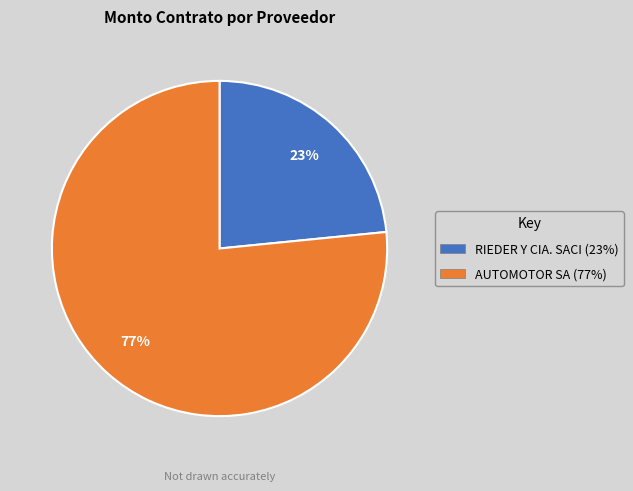

To the nearest percent, what is the average slice percentage?

50%